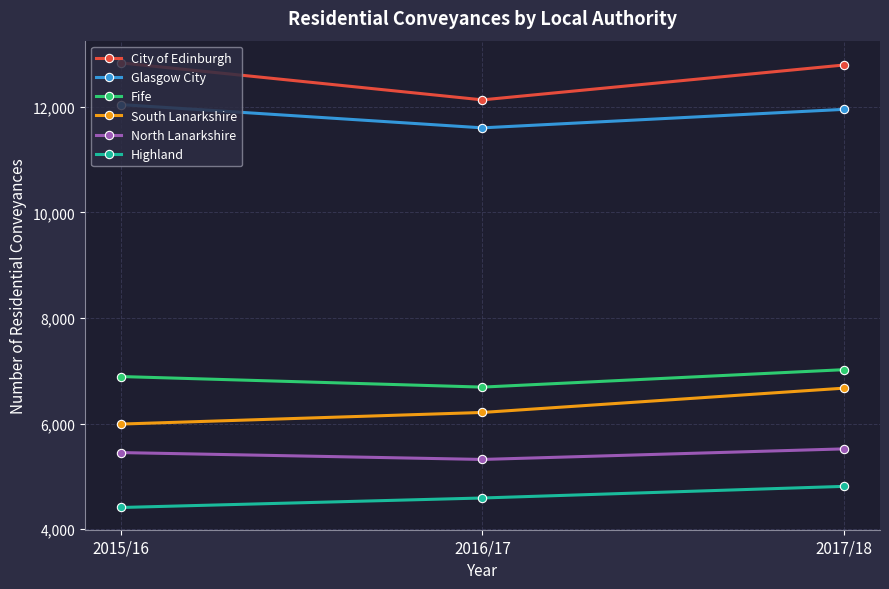

Reading left to right, transcribe all the data shown in this chart.

City of Edinburgh: 12830	12130	12790
Glasgow City: 12040	11600	11950
Fife: 6890	6690	7020
South Lanarkshire: 5990	6210	6670
North Lanarkshire: 5450	5320	5520
Highland: 4410	4590	4810